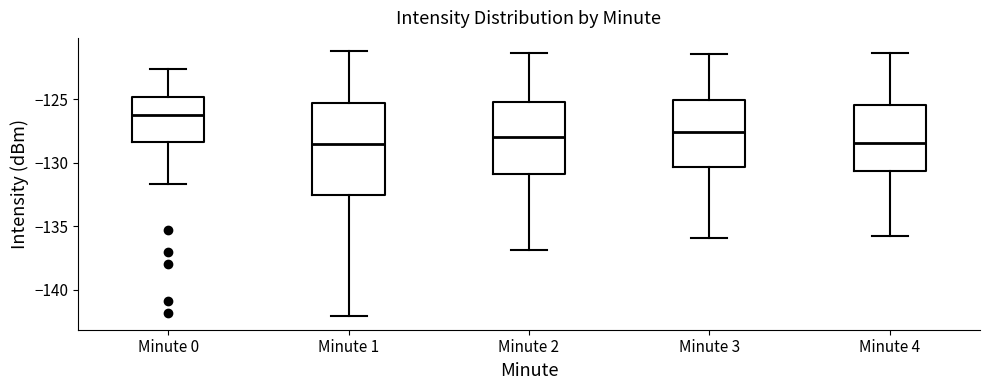

Comparing the boxes themselves (not the whiskers), which one is the tallest?

Minute 1